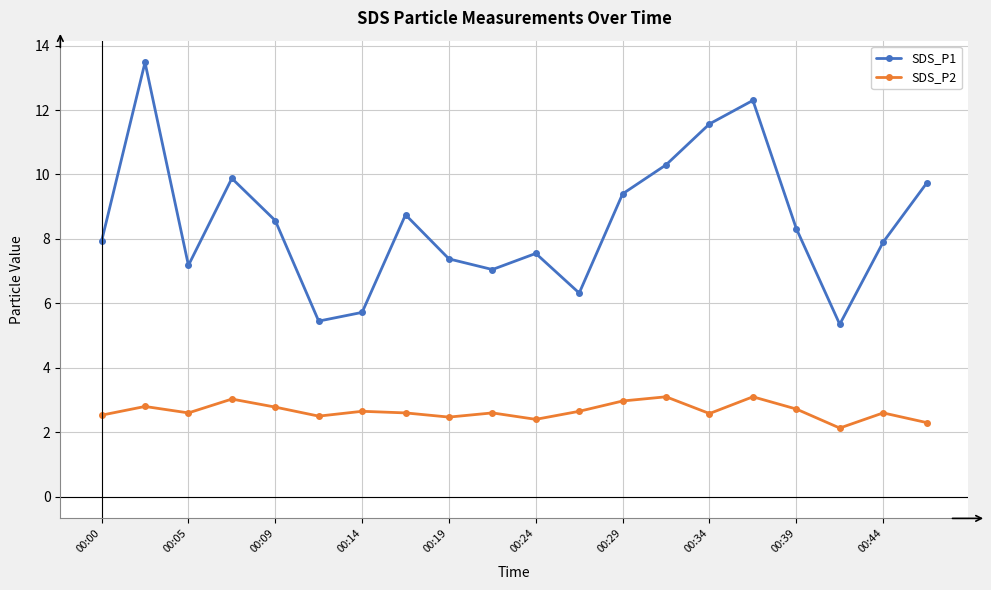

What is the greatest value displayed?

13.5